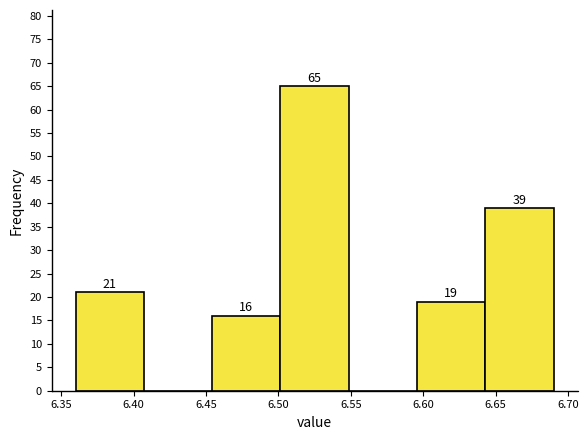

Which range on the x-axis has the tallest bar?

6.500 to 6.550